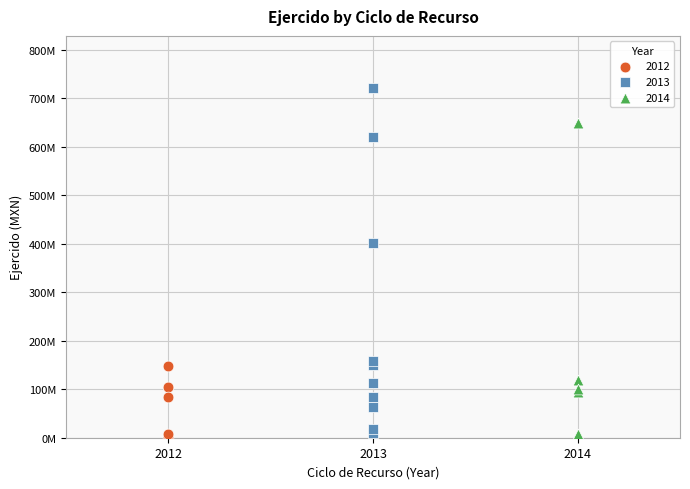

What are all the series names shown in the legend?

2012, 2013, 2014